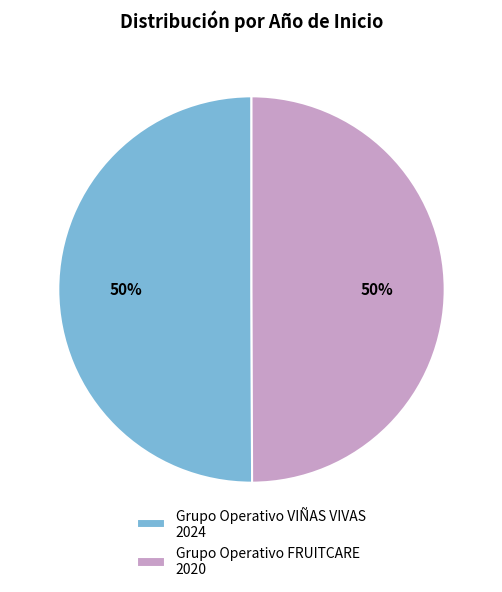

True or false: Grupo Operativo VIÑAS VIVAS 2024 accounts for 50% of the total.

True